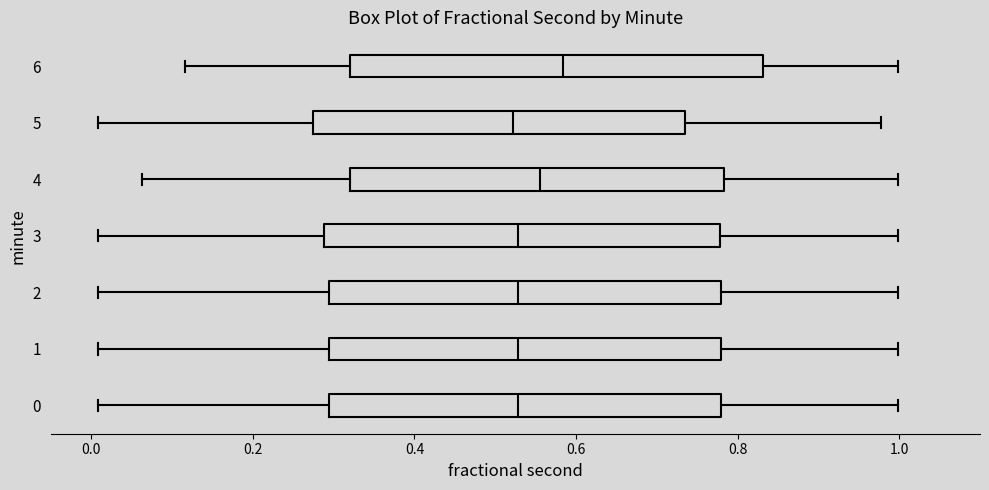

Reading bottom to top, transcribe this box plot: for each box, give where its median line is, the range the box spans, and where its two whiskers end, as read against the x-axis. The values are not printed on the chart, so give them approximately, as read against the axis.

0: median 0.52, box 0.30 to 0.78, whiskers 0.00 to 1.00
1: median 0.52, box 0.30 to 0.78, whiskers 0.00 to 1.00
2: median 0.52, box 0.30 to 0.78, whiskers 0.00 to 1.00
3: median 0.52, box 0.28 to 0.78, whiskers 0.00 to 1.00
4: median 0.56, box 0.32 to 0.78, whiskers 0.06 to 1.00
5: median 0.52, box 0.28 to 0.74, whiskers 0.00 to 0.98
6: median 0.58, box 0.32 to 0.84, whiskers 0.12 to 1.00